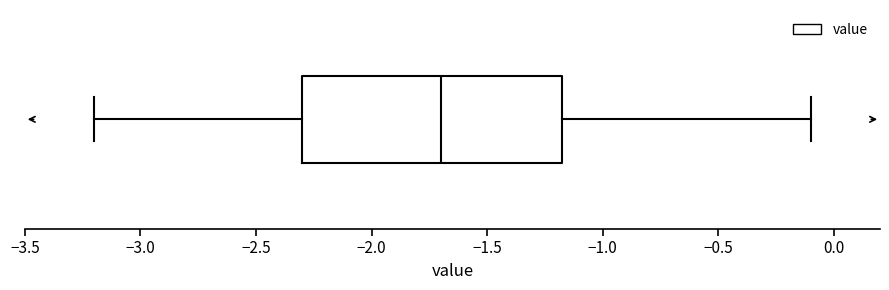

Transcribe this box plot: give where the median line is, the range the box spans, and where the two whiskers end, as read against the x-axis. The values are not printed on the chart, so give them approximately, as read against the axis.

median -1.70, box -2.30 to -1.15, whiskers -3.20 to -0.10